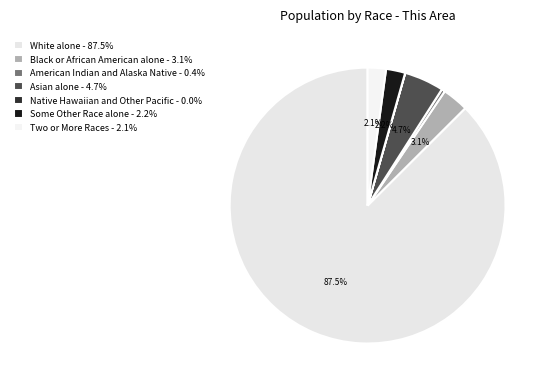

Is there a majority slice in this chart?

Yes